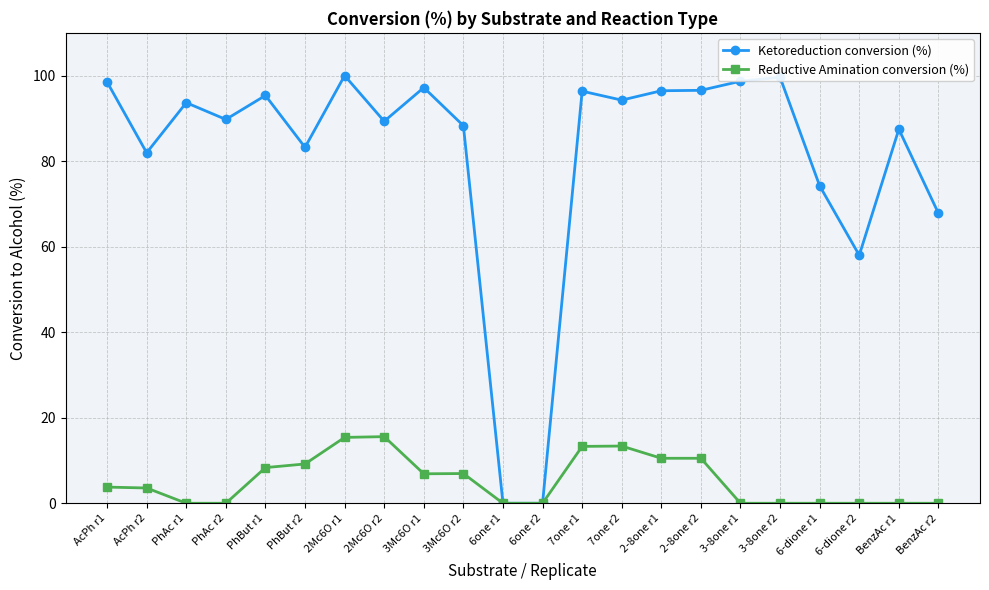

What is the label of the 9th point from the right?

7one r2